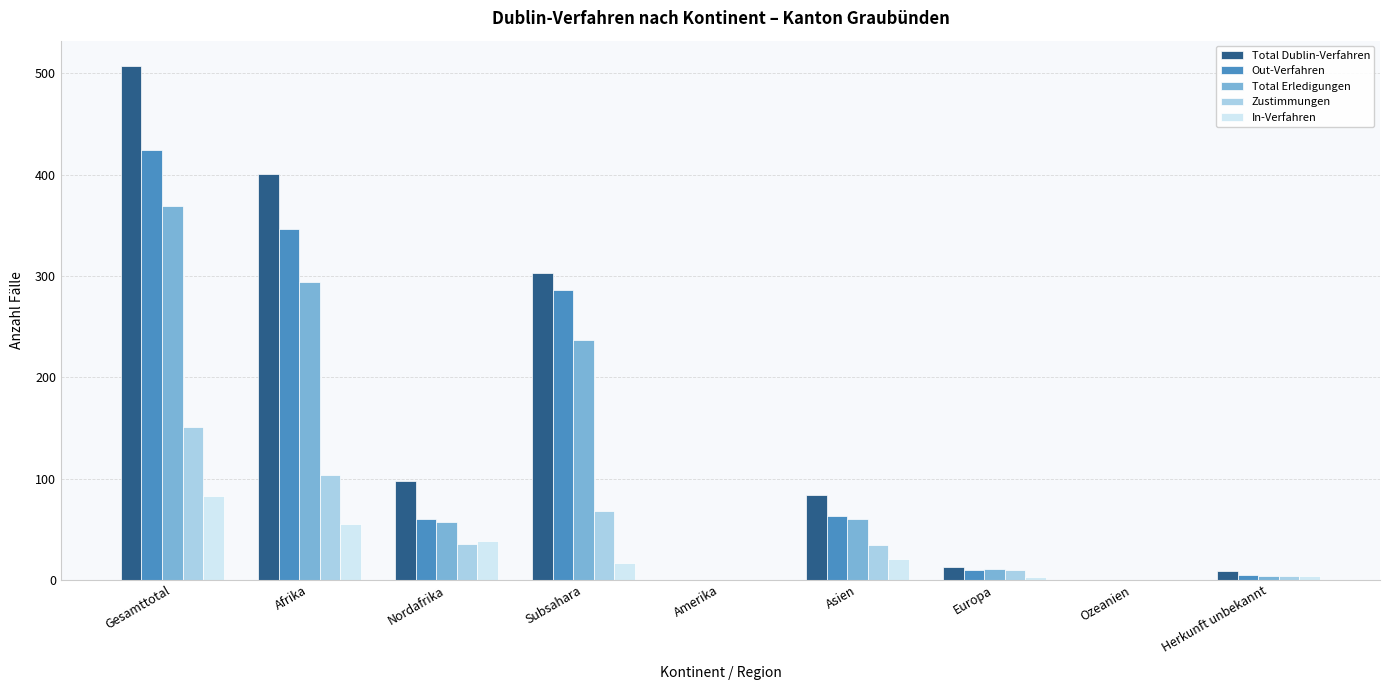

What is the approximate value of In-Verfahren at Europa?

3